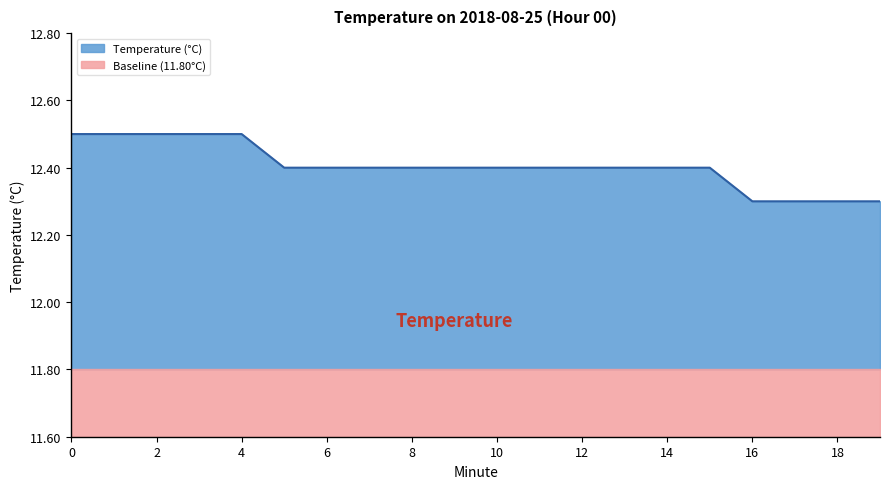

True or false: the data has more than 1 interior local peaks.

False